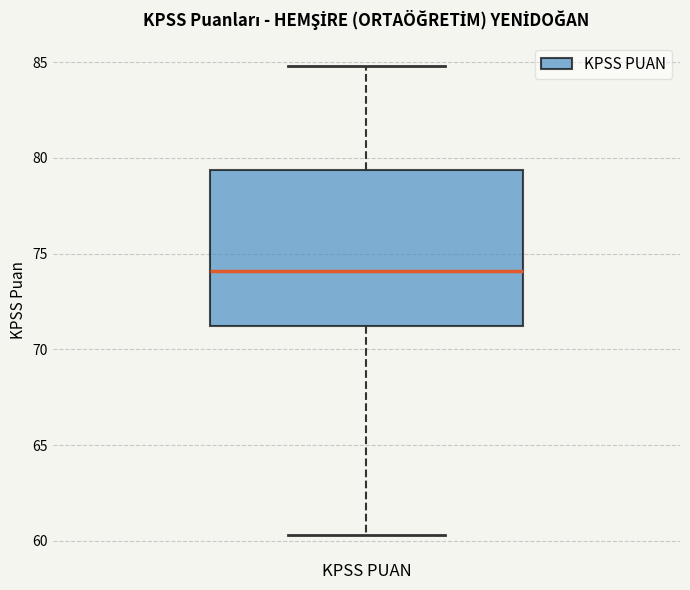

Read this box plot against the y-axis: the position of the median line, the range covered by the box, and the ends of both whiskers. The values are not printed on the chart, so give them approximately, as read against the axis.

median 74.0, box 71.0 to 79.5, whiskers 60.5 to 85.0